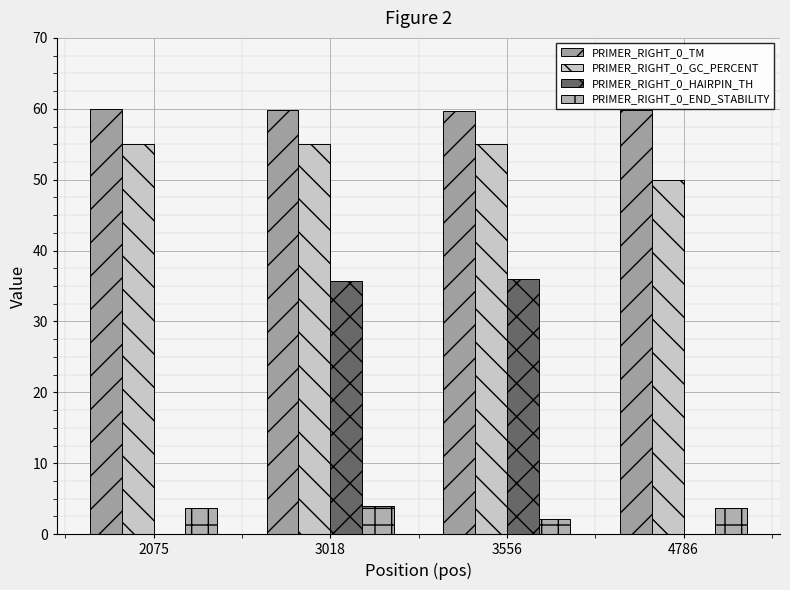

Reading right to left, list all the values displayed in this chart.

PRIMER_RIGHT_0_TM: 59.9	59.8	59.9	60.0
PRIMER_RIGHT_0_GC_PERCENT: 50.0	55.0	55.0	55.0
PRIMER_RIGHT_0_HAIRPIN_TH: 0.0	36.0	35.7	0.0
PRIMER_RIGHT_0_END_STABILITY: 3.7	2.1	4.0	3.7